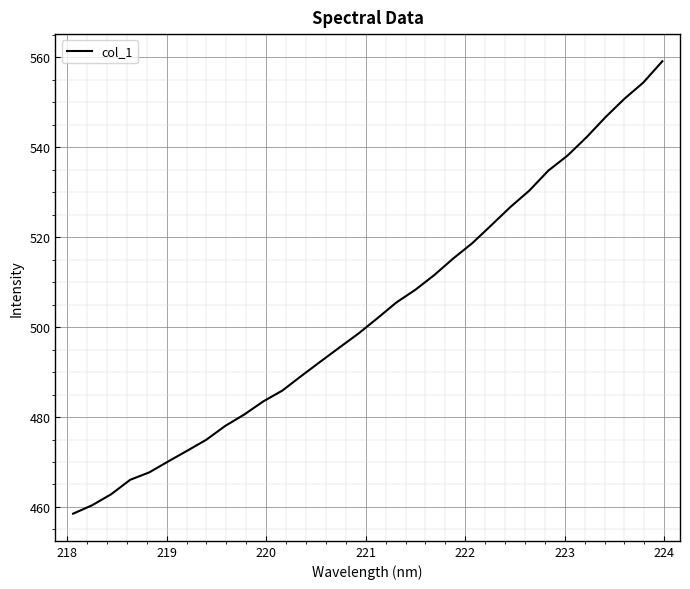

What is the minimum value shown in the chart?

458.5